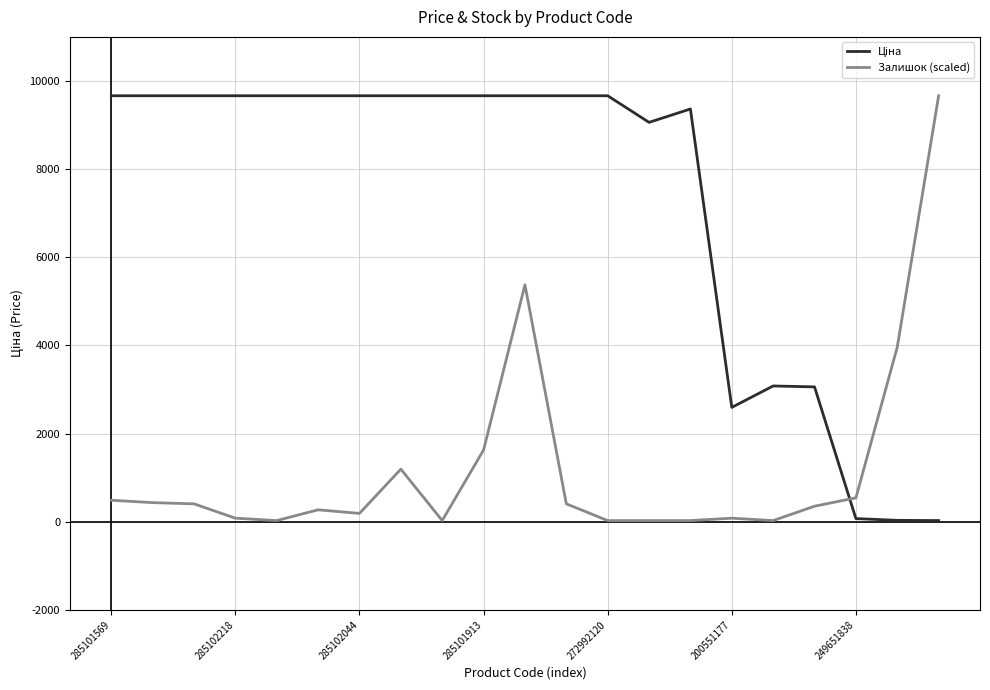

What is the greatest value displayed?

9664.7